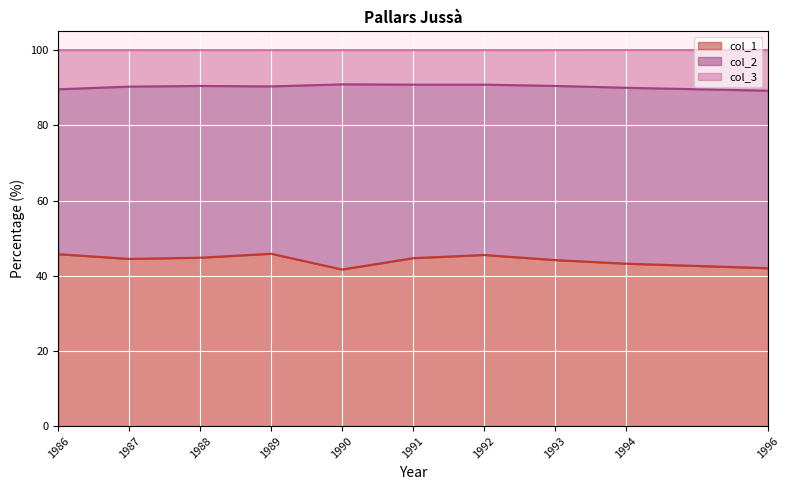

Rank the series at 1986 from lowest to highest value.

col_3, col_2, col_1